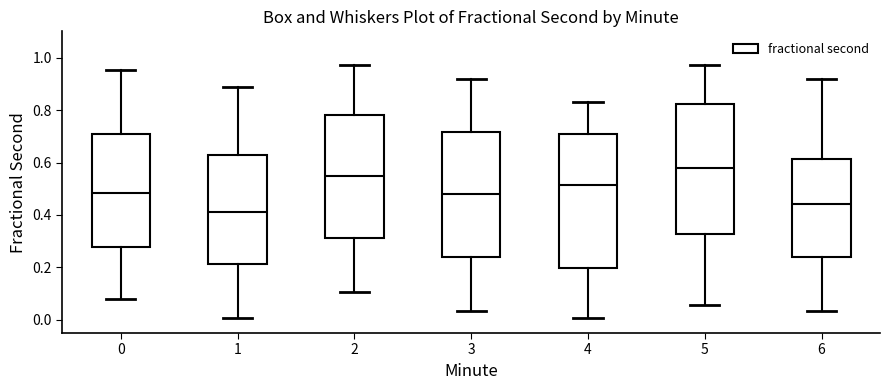

Reading left to right, transcribe this box plot: for each box, give where its median line is, the range the box spans, and where its two whiskers end, as read against the y-axis. The values are not printed on the chart, so give them approximately, as read against the axis.

0: median 0.48, box 0.28 to 0.70, whiskers 0.08 to 0.96
1: median 0.42, box 0.22 to 0.62, whiskers 0.00 to 0.88
2: median 0.56, box 0.32 to 0.78, whiskers 0.10 to 0.98
3: median 0.48, box 0.24 to 0.72, whiskers 0.04 to 0.92
4: median 0.52, box 0.20 to 0.70, whiskers 0.00 to 0.84
5: median 0.58, box 0.32 to 0.82, whiskers 0.06 to 0.98
6: median 0.44, box 0.24 to 0.62, whiskers 0.04 to 0.92